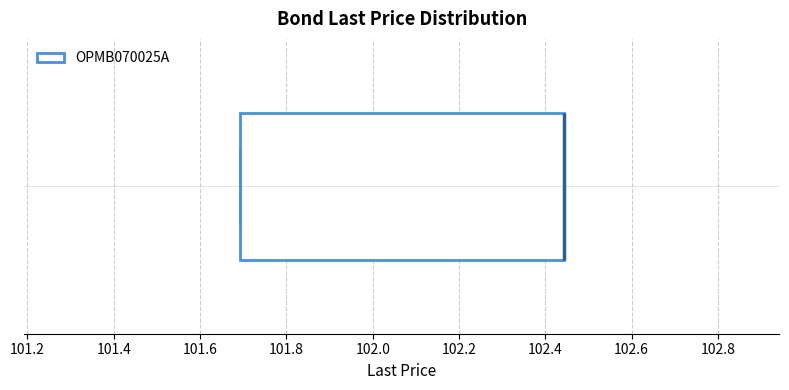

Where is the right edge of the box on the x-axis? The values are not printed on the chart, so give them approximately, as read against the axis.

102.44